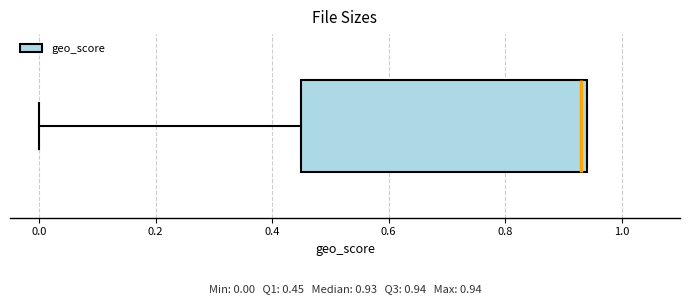

Read this box plot against the x-axis: the position of the median line, the range covered by the box, and the ends of both whiskers. The values are not printed on the chart, so give them approximately, as read against the axis.

median 0.94 (just left of the box's right edge), box 0.46 to 0.94, whiskers 0.00 to 0.94